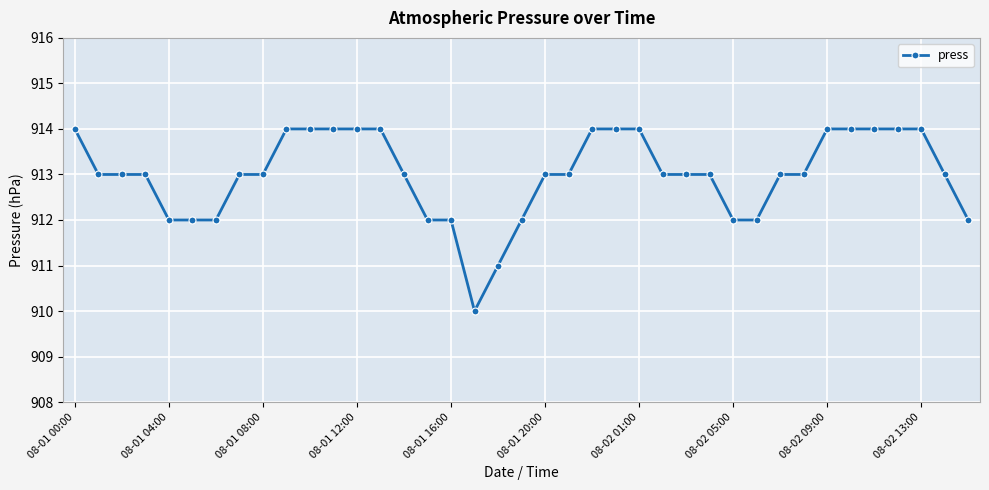

What is the difference between the maximum and second lowest values?

3